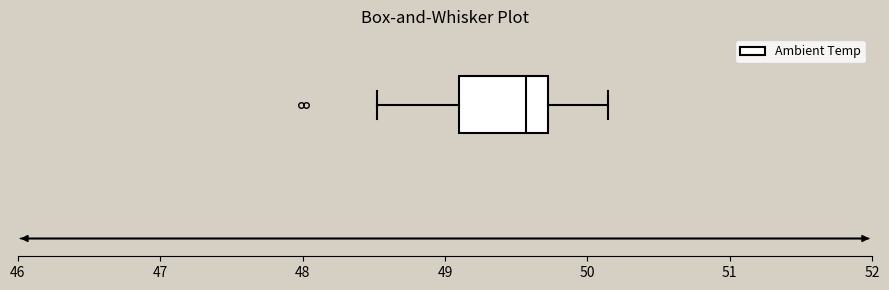

Where does the median line of the box sit on the x-axis? The values are not printed on the chart, so give them approximately, as read against the axis.

49.6